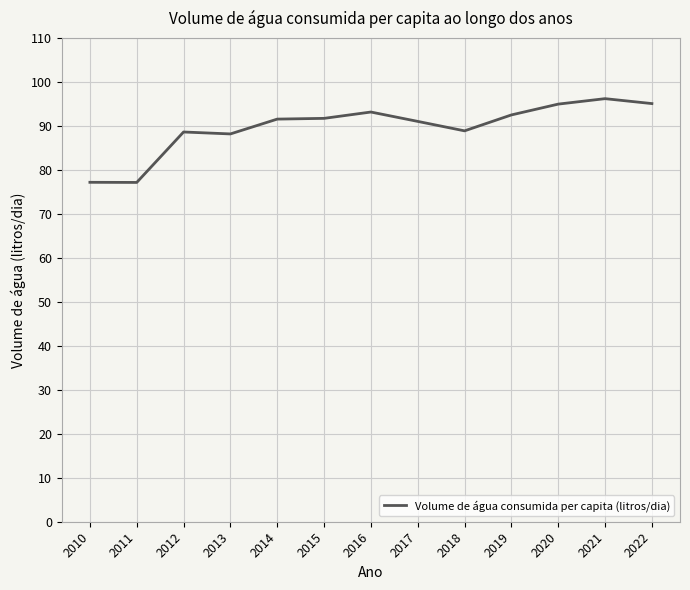

What is the difference between the values at 2020 and 2017?

3.9